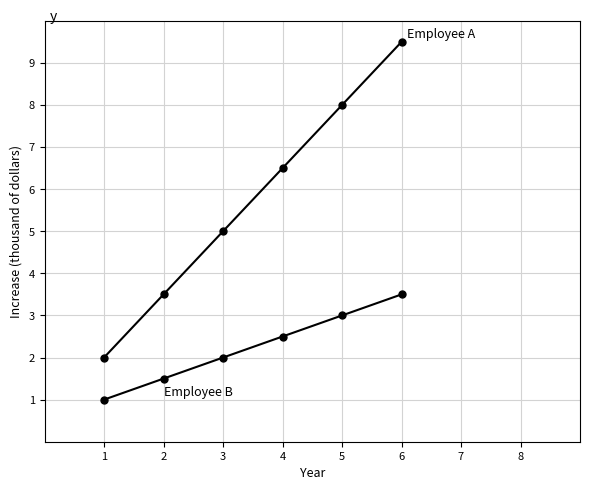

Between 3 and 5, which is larger?

5